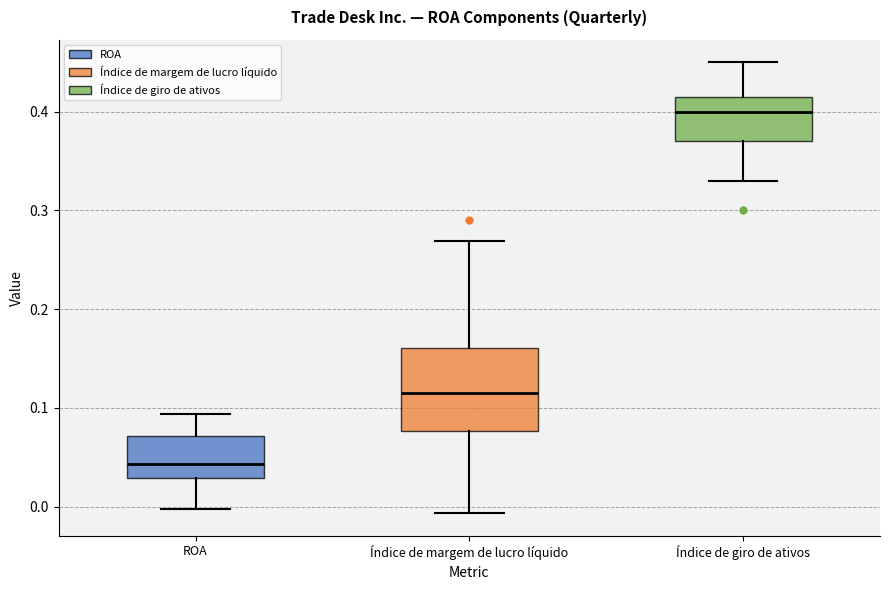

Which box has the lowest median line?

ROA